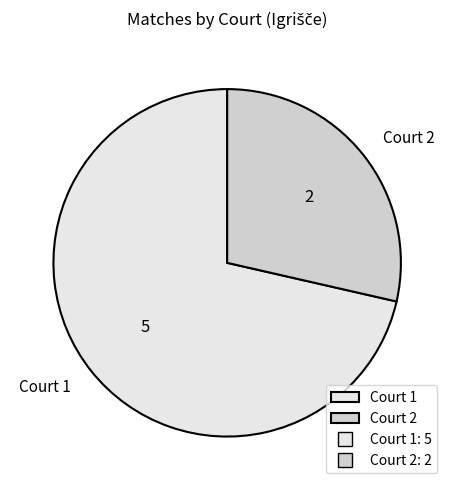

Which slice is the smallest?

Court 2